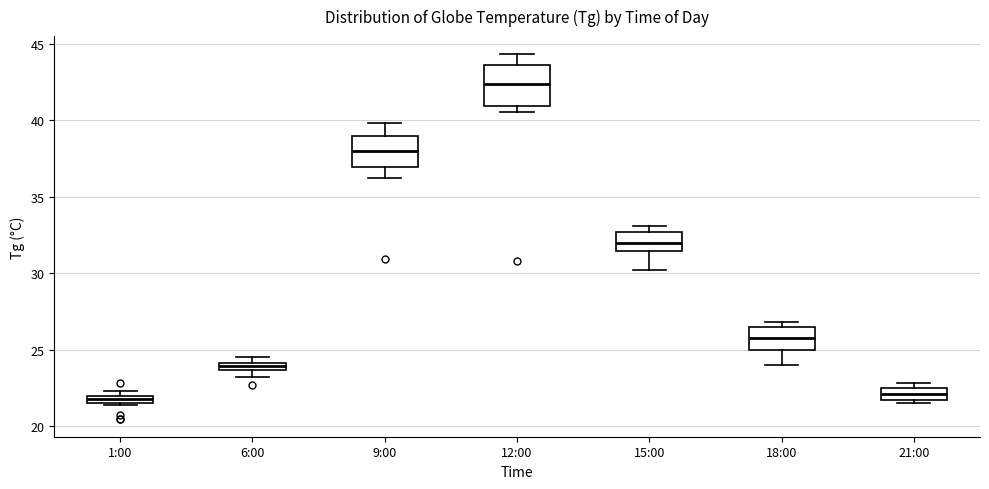

Where is the lower edge of the box for 15:00 on the y-axis? The values are not printed on the chart, so give them approximately, as read against the axis.

31.5